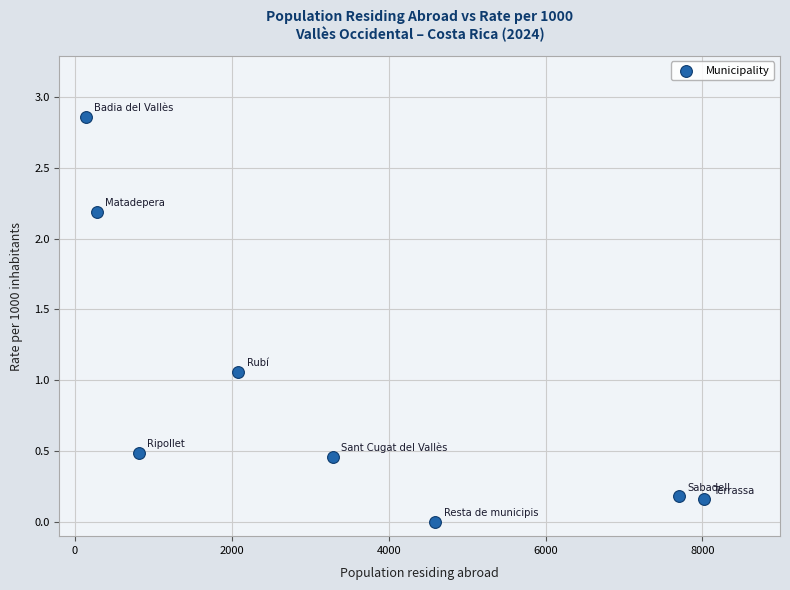

What is the average X value?

3364.6